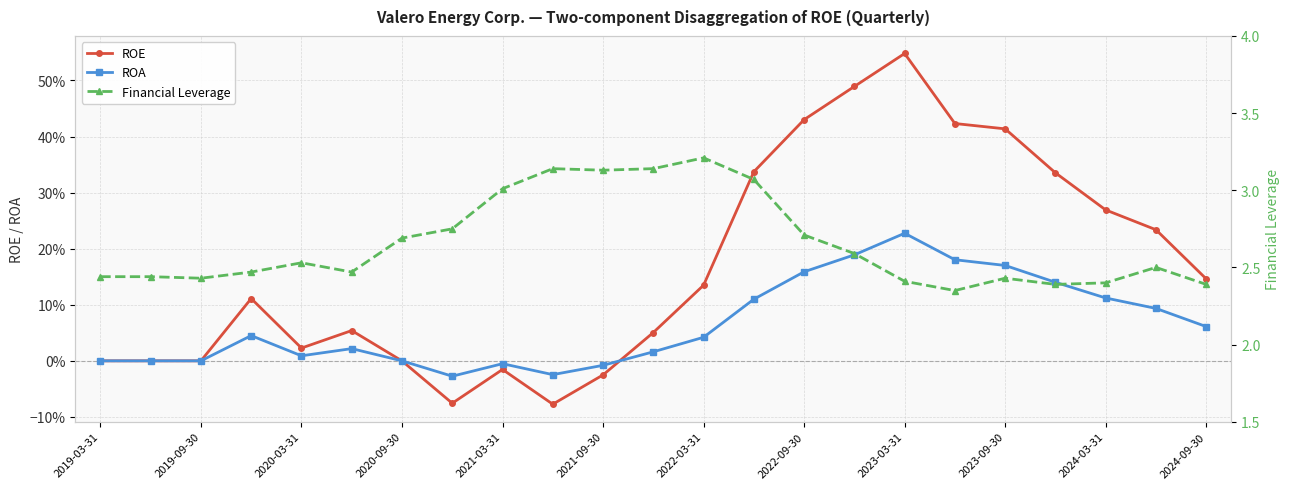

Which series changed the most between 2020-09-30 and 2021-03-31?

Financial Leverage